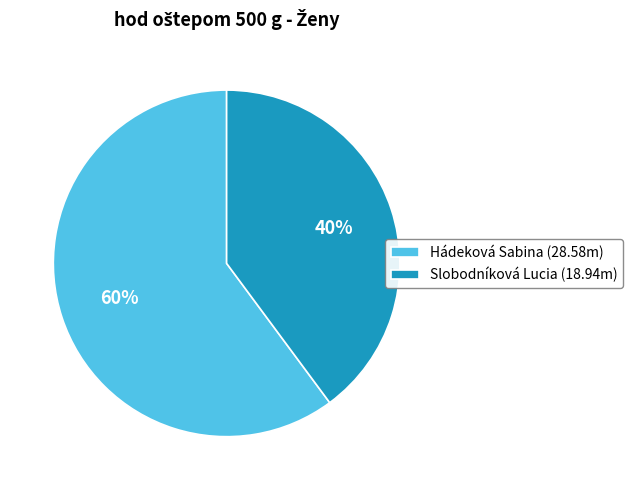

Rank the categories by value from lowest to highest.

Slobodníková Lucia, Hádeková Sabina